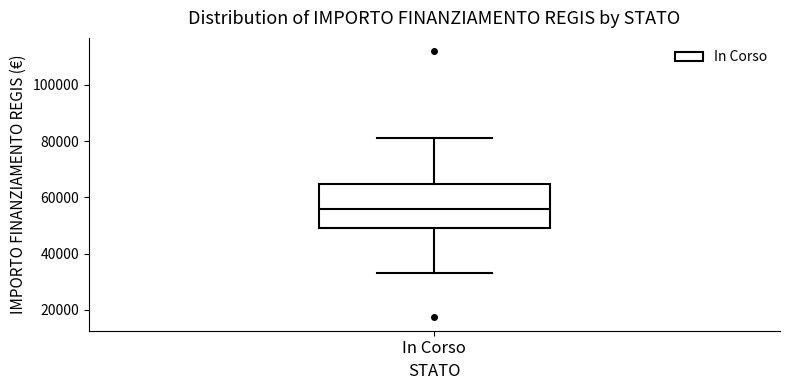

Where is the upper edge of the box for In Corso on the y-axis? The values are not printed on the chart, so give them approximately, as read against the axis.

64000